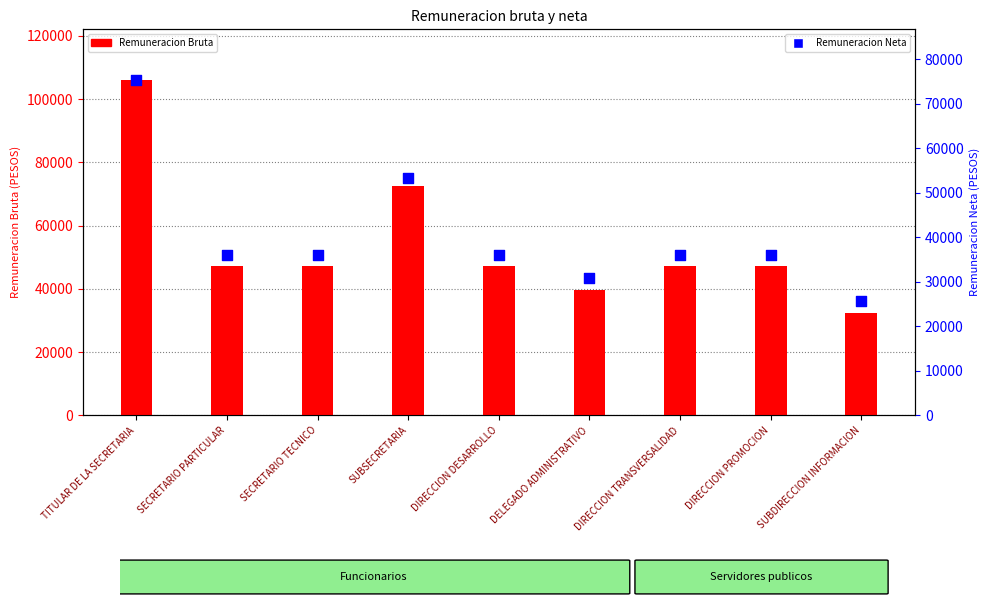

Which series has the largest total across all categories?

Remuneracion Bruta